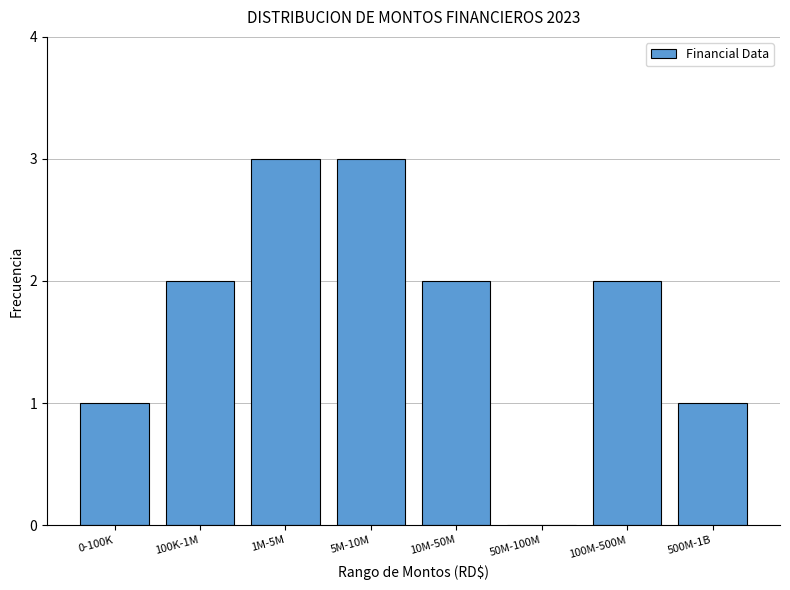

Reading right to left, extract all data points from this chart.

500M-1B=1	100M-500M=2	50M-100M=0	10M-50M=2	5M-10M=3	1M-5M=3	100K-1M=2	0-100K=1